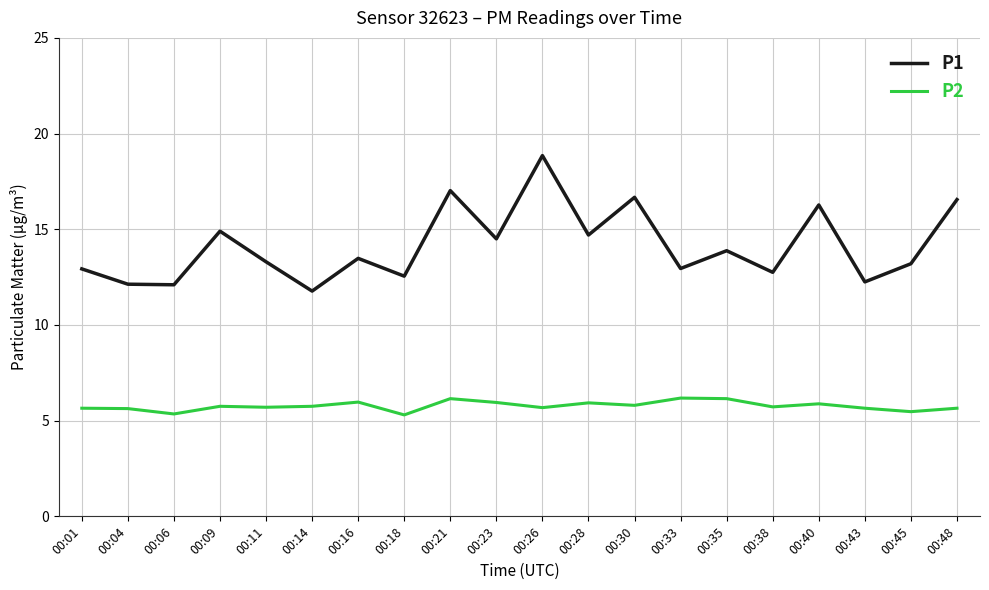

Where is the first local minimum for P2?

00:06